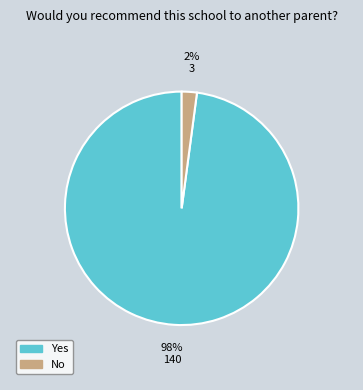

True or false: No accounts for 2% of the total.

True